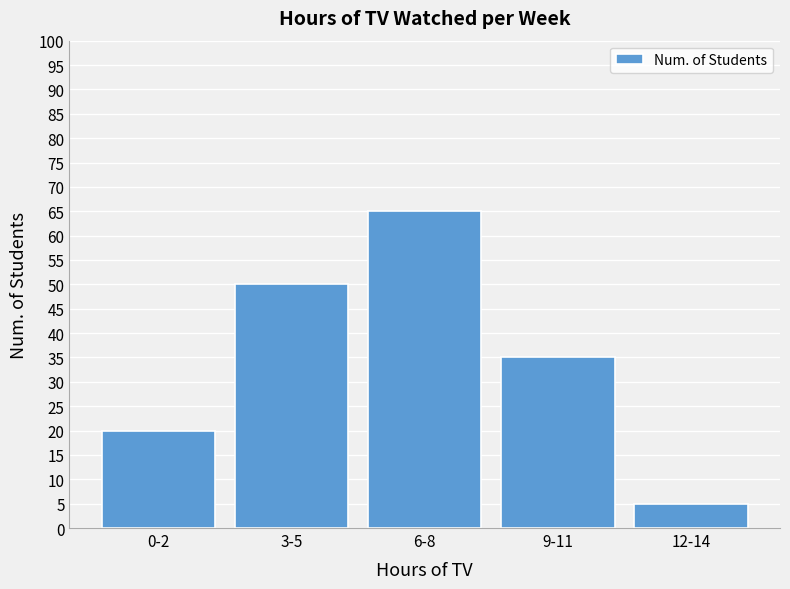

Reading left to right, what are all the values shown in this chart?

0-2=20	3-5=50	6-8=65	9-11=35	12-14=5